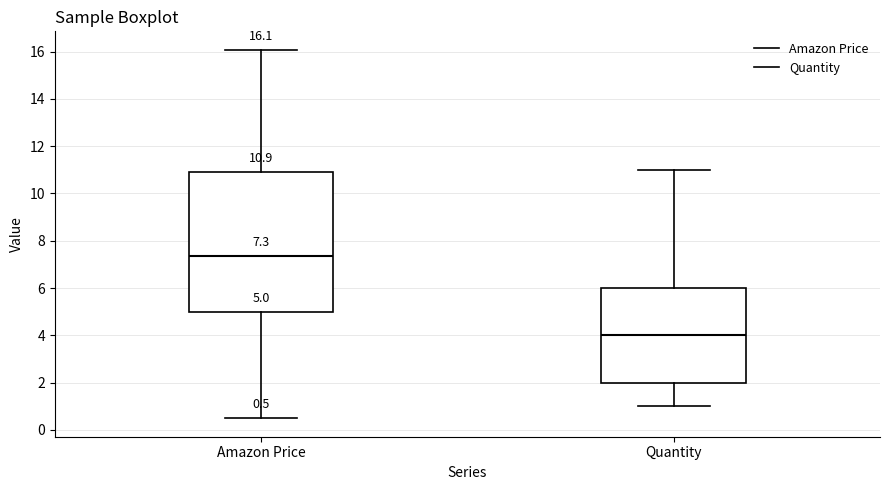

Which box is the tallest, from its lower edge to its upper edge?

Amazon Price